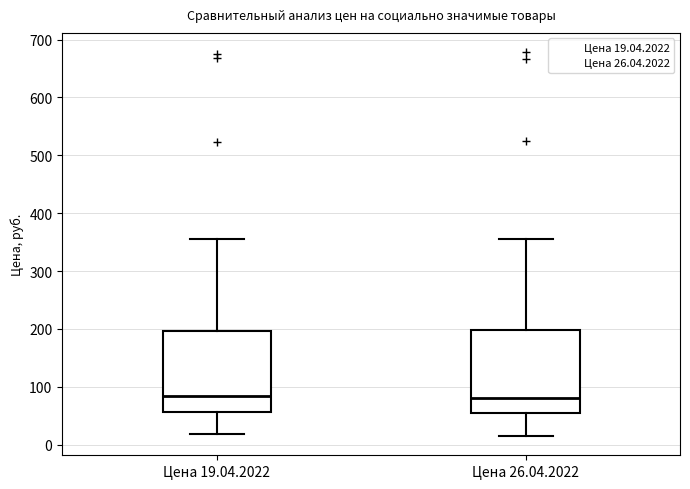

Where does the lower whisker of the box for Цена 26.04.2022 end on the y-axis? The values are not printed on the chart, so give them approximately, as read against the axis.

10